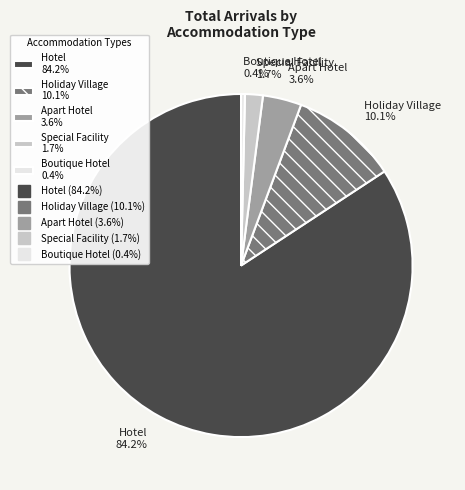

Which slice represents more than half of the pie?

Hotel